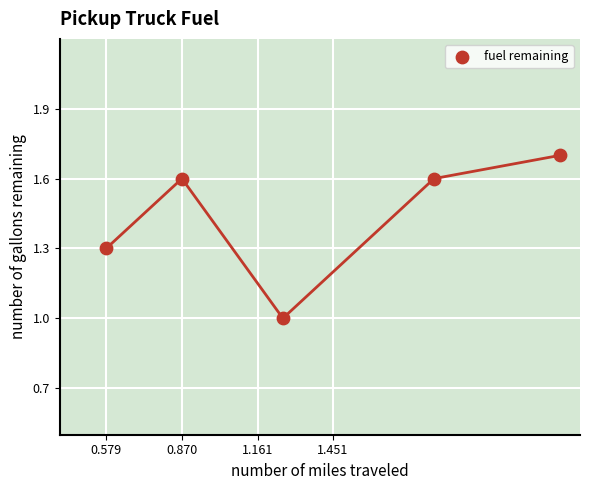

What is the range of X values (max minus min)?

1.7